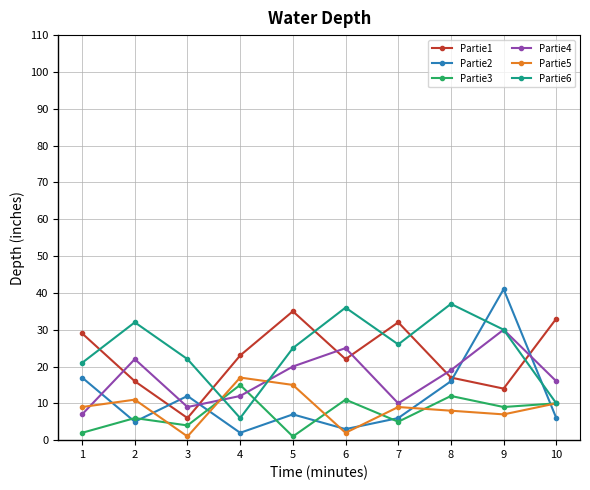

The Partie4 series shows 27 at 10. True or false?

False